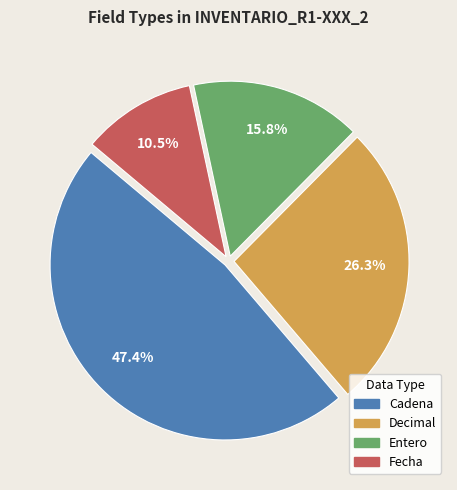

How many segments does this pie chart have?

4